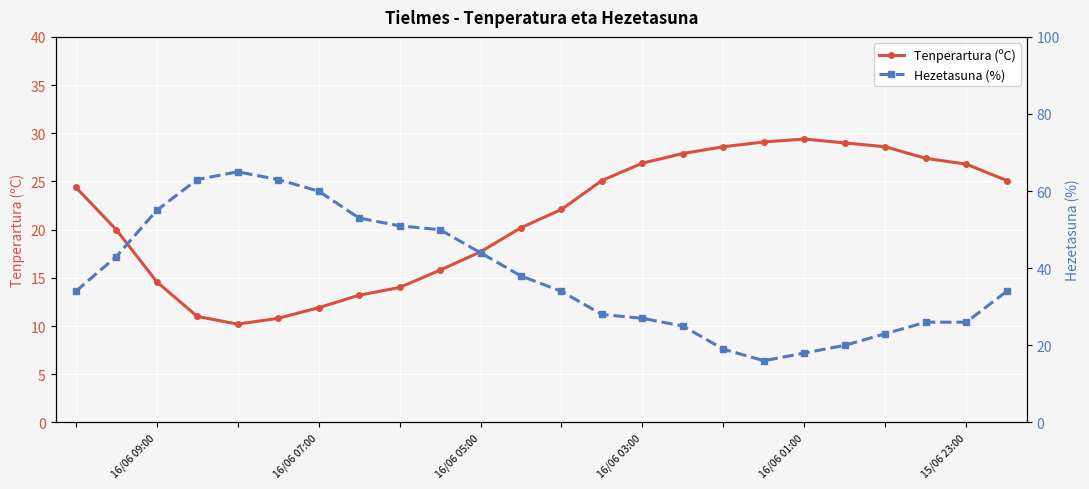

What is the highest value of the Tenperartura (ºC) series?

29.4